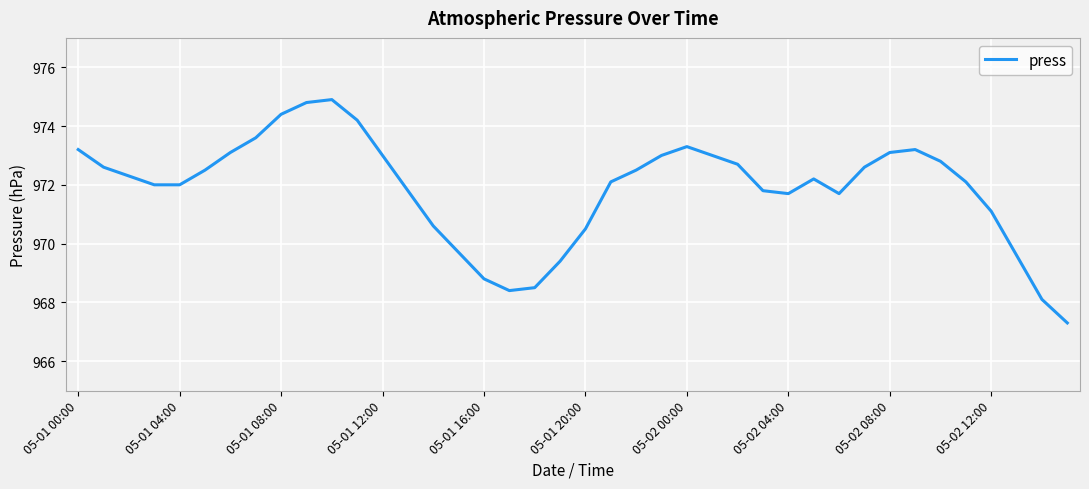

What is the difference between the maximum and minimum values?

7.6